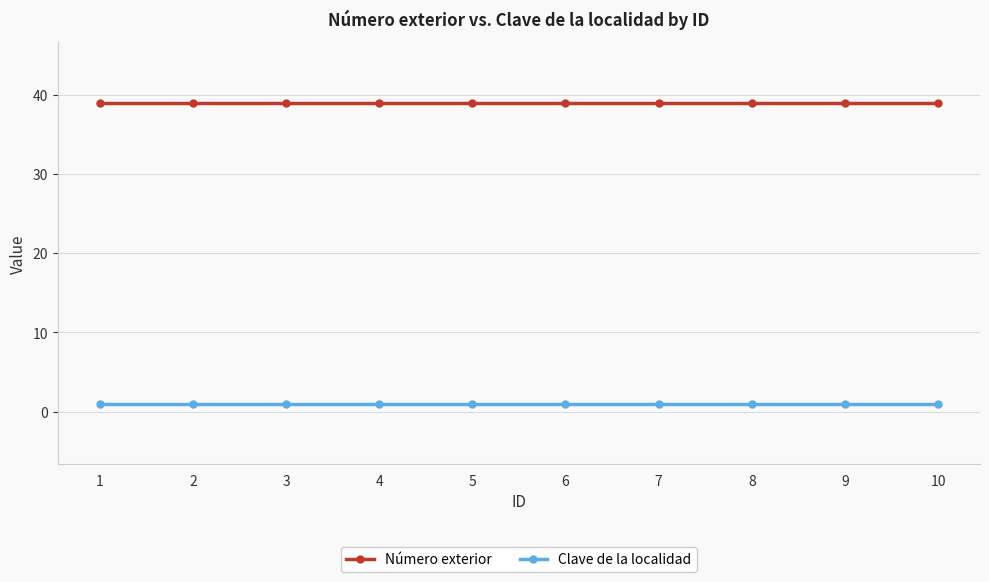

What is the average value of the Número exterior series?

39